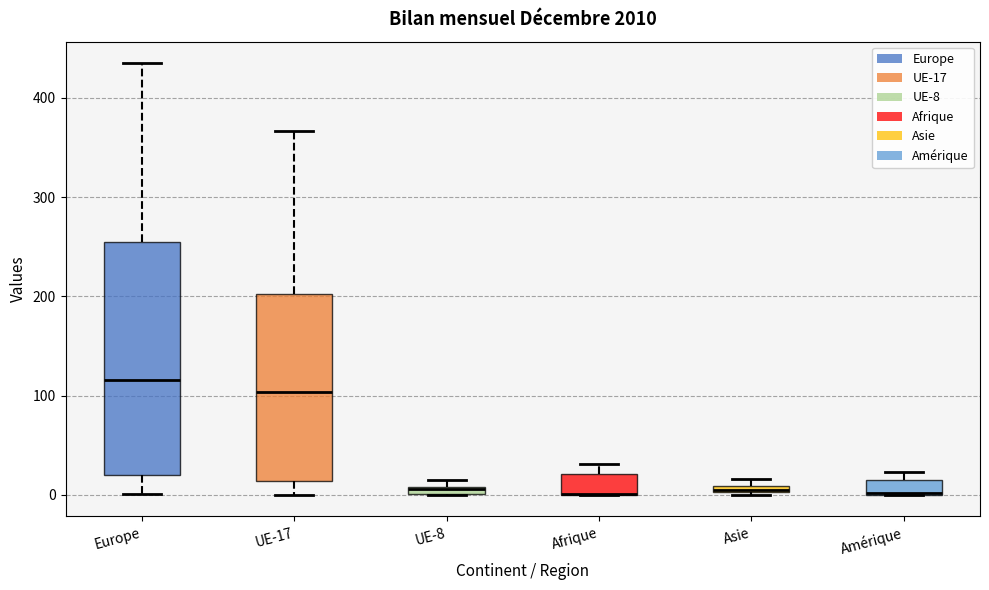

Where does the lower whisker of the box for Europe end on the y-axis? The values are not printed on the chart, so give them approximately, as read against the axis.

0